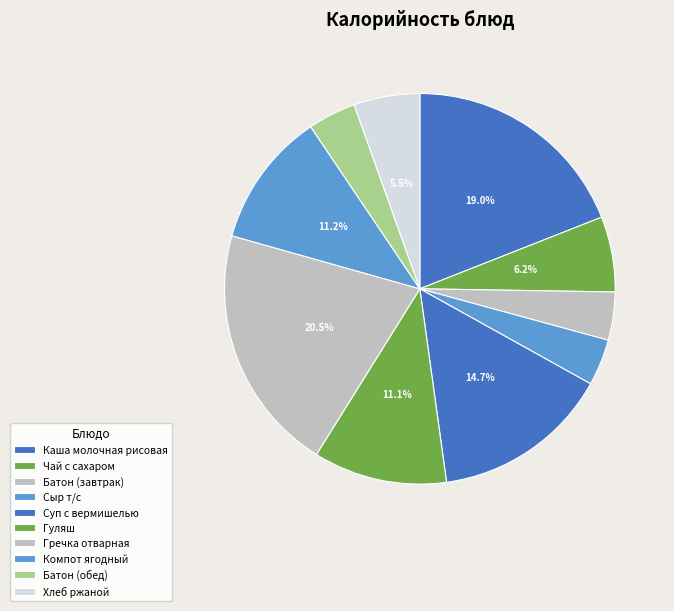

To the nearest percent, what percentage of the pie is Чай с сахаром?

6%